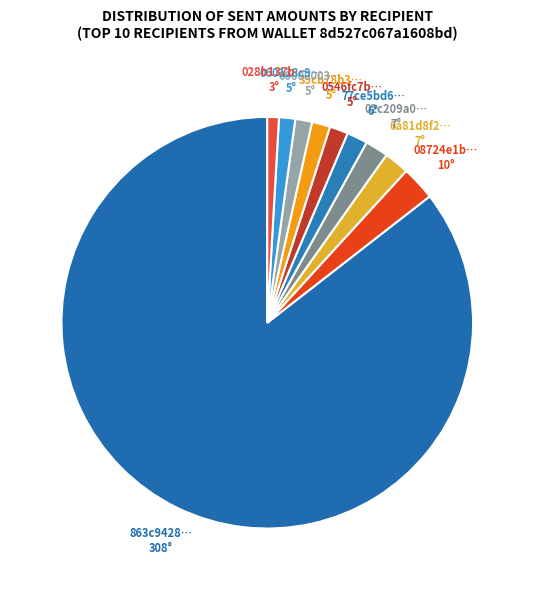

How many segments does this pie chart have?

10